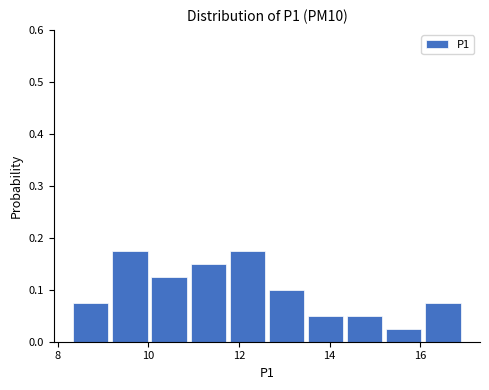

What is the height of the bar covering 8.4 to 9.2 on the x-axis? Neither the bar edges nor the heights are printed on the chart, so give them approximately, as read against the axes.

0.08